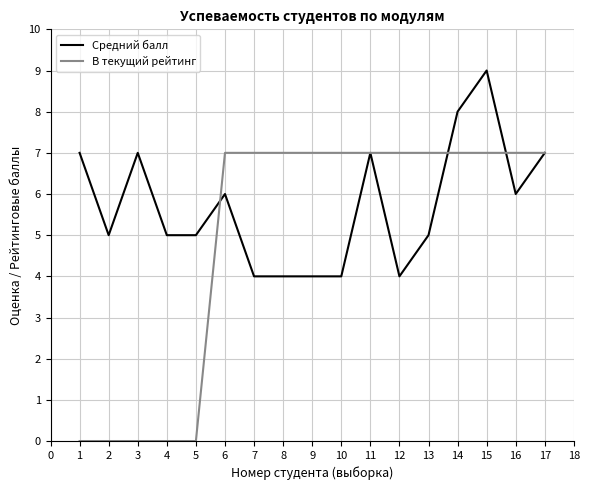

At which category is the sum across all series the highest?

15